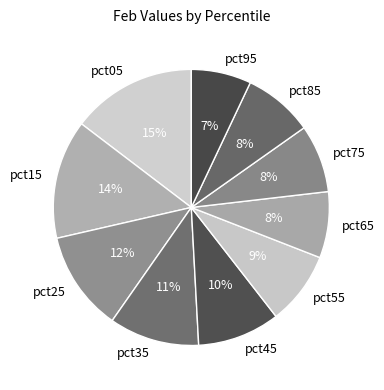

Do pct55 and pct05 together represent more than half of the pie?

No